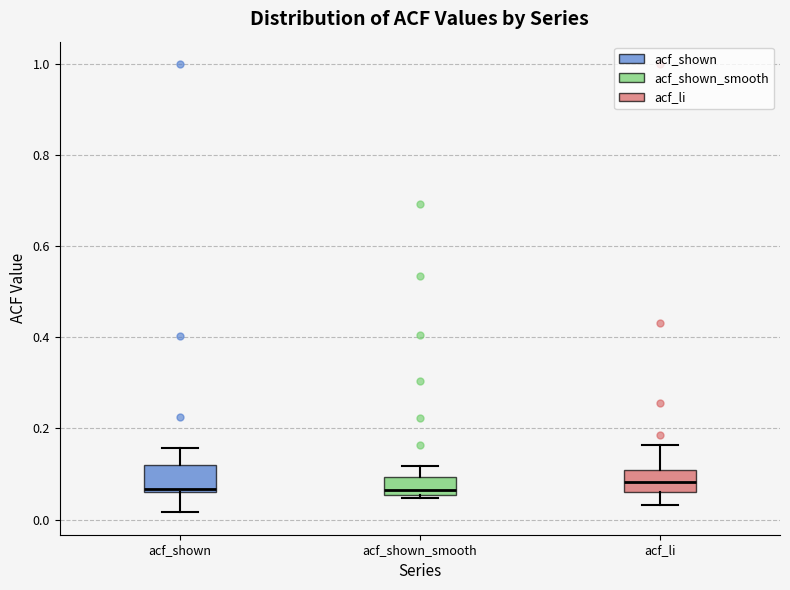

Reading left to right, read every box against the y-axis: the position of its median line, the range the box covers, and the ends of its whiskers. The values are not printed on the chart, so give them approximately, as read against the axis.

acf_shown: median 0.06 (just above the box's lower edge), box 0.06 to 0.12, whiskers 0.02 to 0.16
acf_shown_smooth: median 0.06 (just above the box's lower edge), box 0.06 to 0.10, whiskers 0.04 to 0.12
acf_li: median 0.08, box 0.06 to 0.10, whiskers 0.04 to 0.16